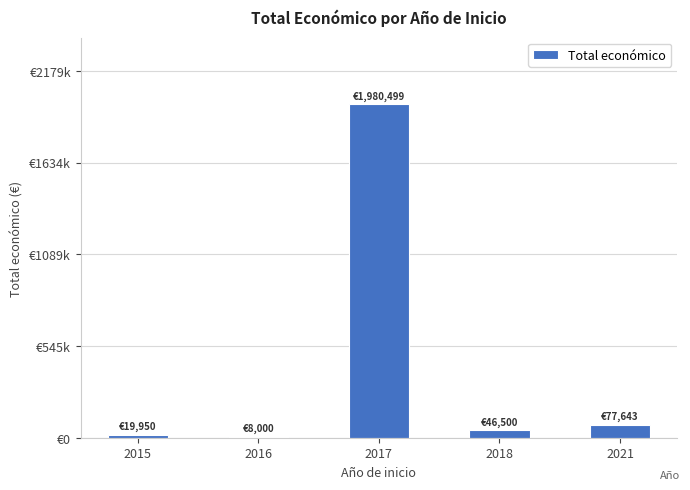

True or false: the data shows 46500 at 2018.

True